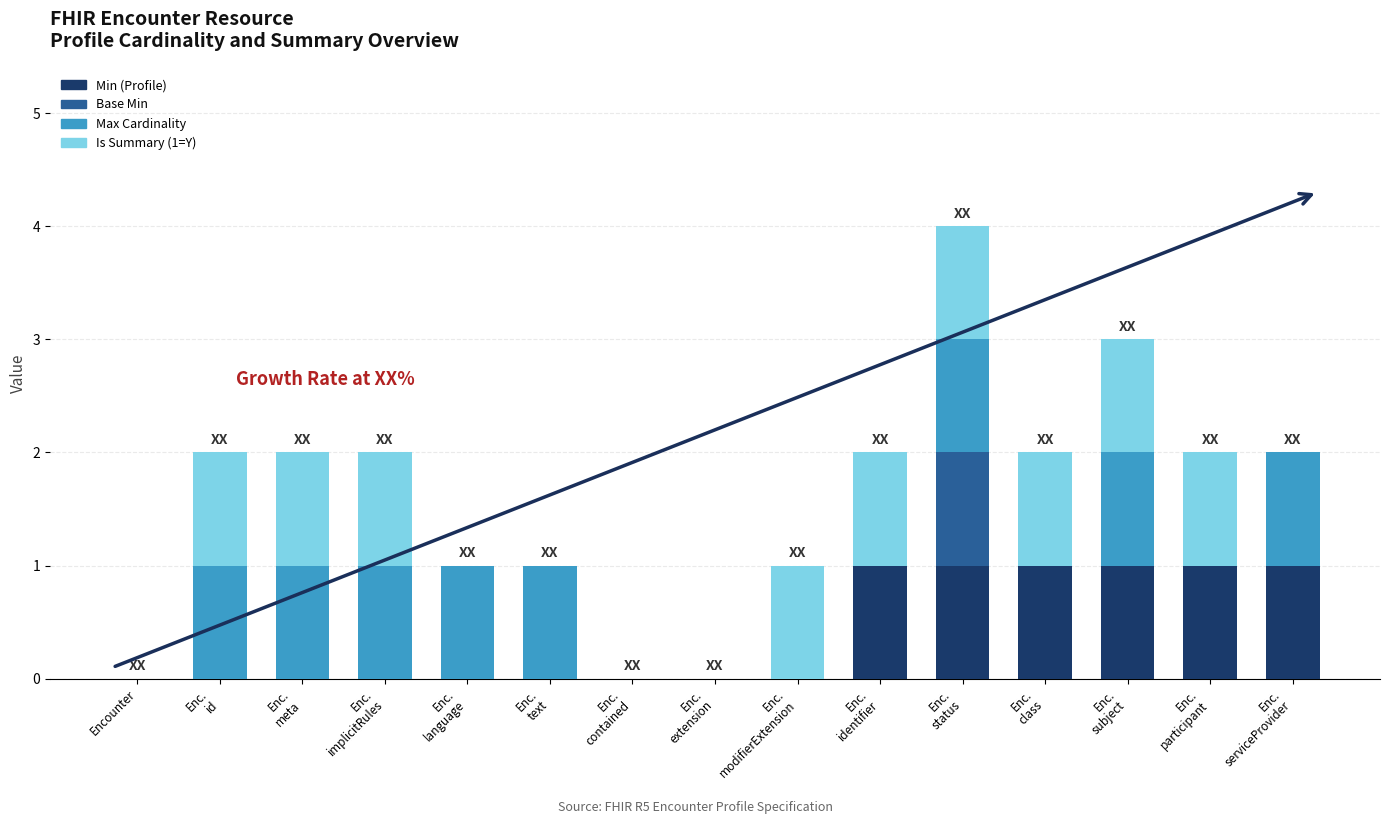

What is the sum of all Min (Profile) values?

6